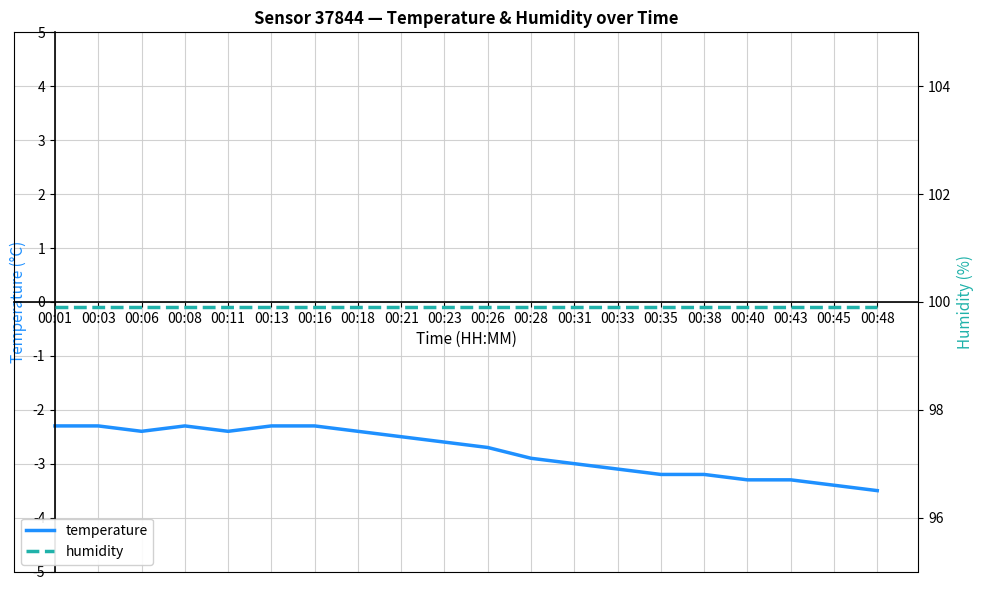

Which series changed the most between 00:33 and 00:43?

temperature